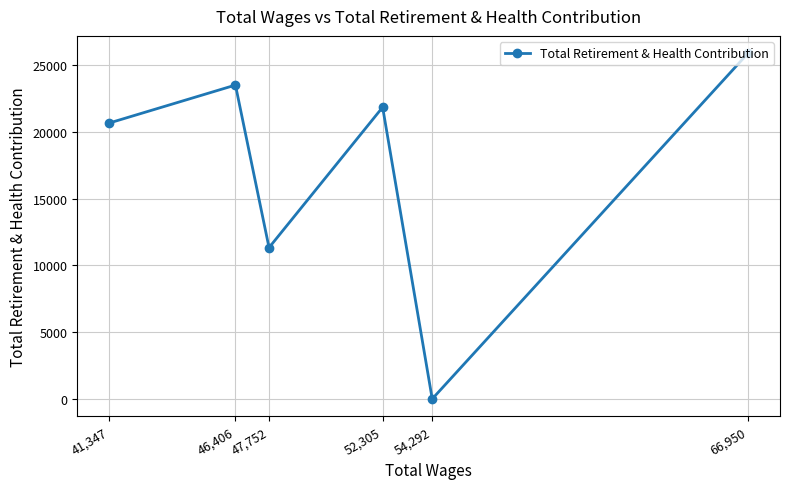

What value does the data have at 46,406, to the nearest 100?

23500